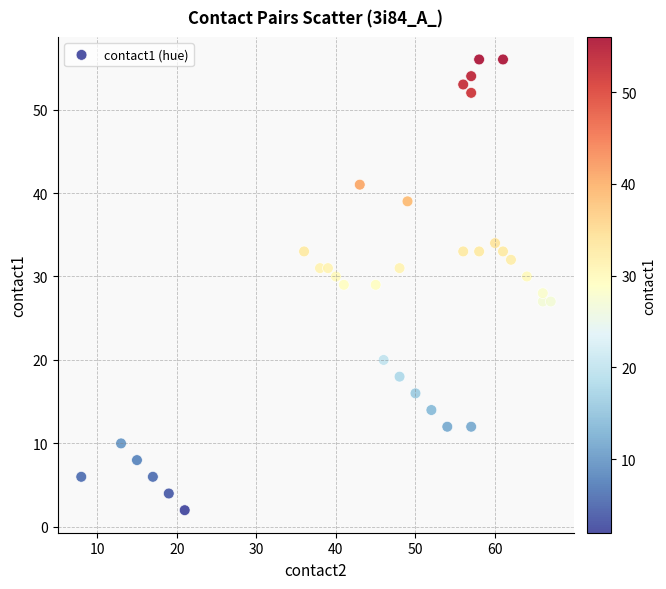

What is the range of Y values (max minus min)?

54